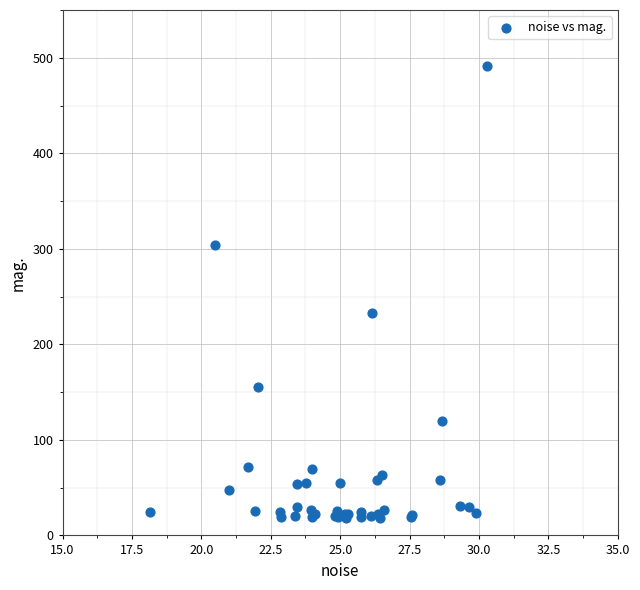

What Y value in the scatter plot is closest to 254?

232.5